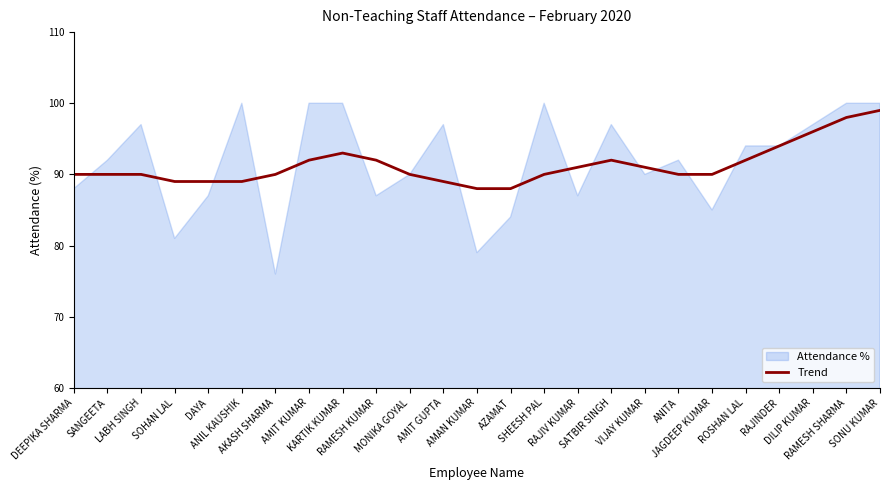

The value at KARTIK KUMAR is 93. True or false?

True